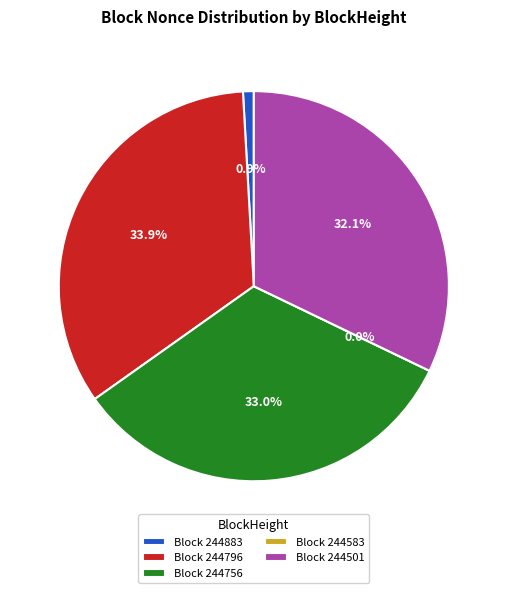

How many segments does this pie chart have?

5